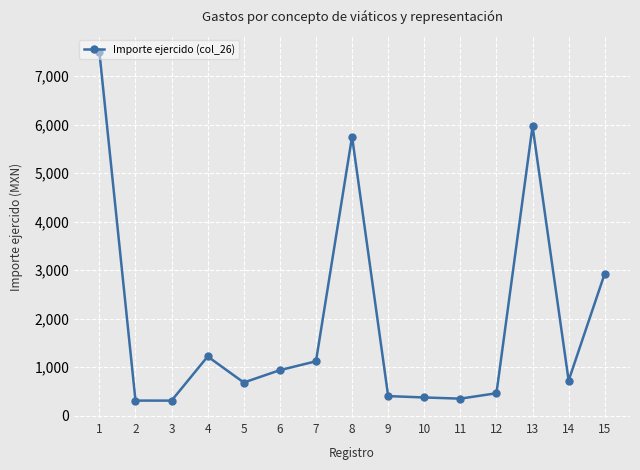

Which has a higher value, 14 or 2?

14